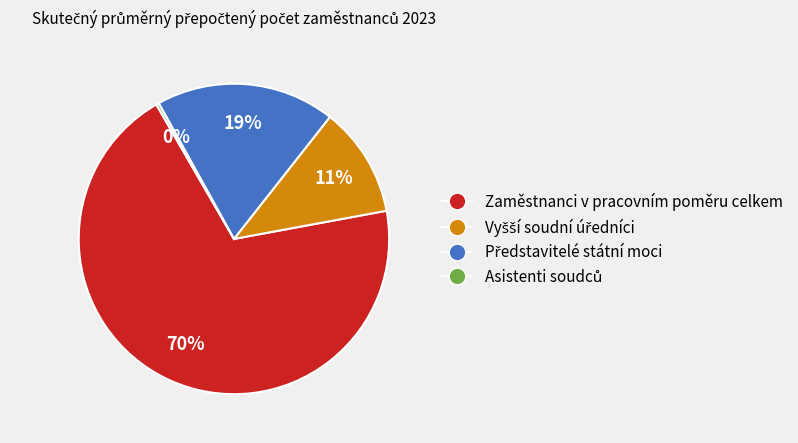

To the nearest percent, what portion does Zaměstnanci v pracovním poměru celkem represent?

70%